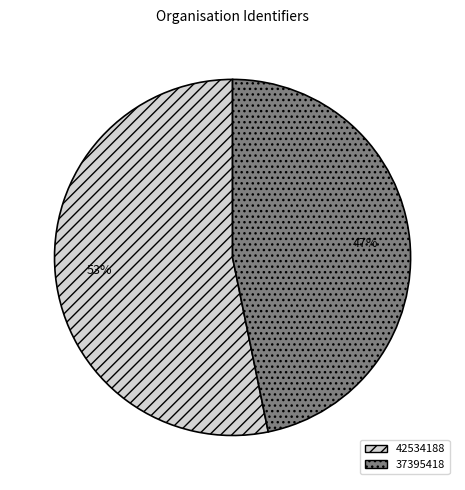

The 37395418 slice represents 47% of the pie. True or false?

True